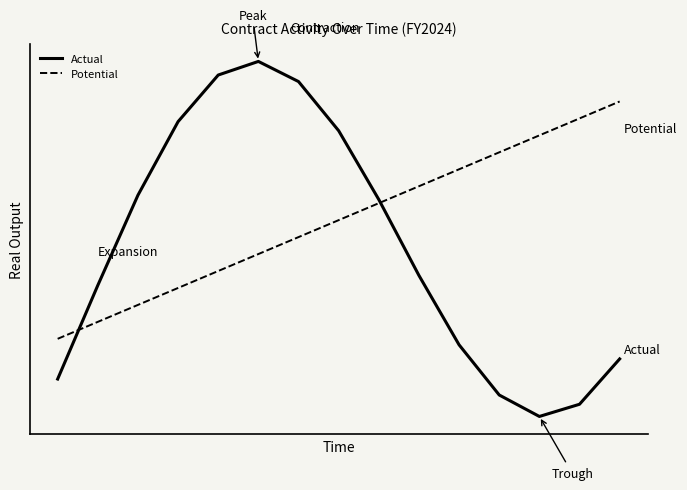

True or false: Potential and Actual intersect in this chart.

True